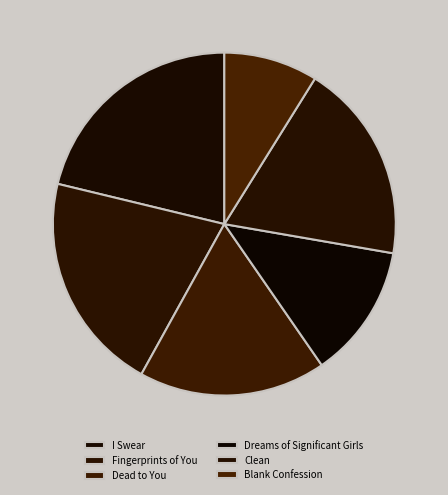

Rank the categories by value from lowest to highest.

Blank Confession, Dreams of Significant Girls, Dead to You, Clean, Fingerprints of You, I Swear